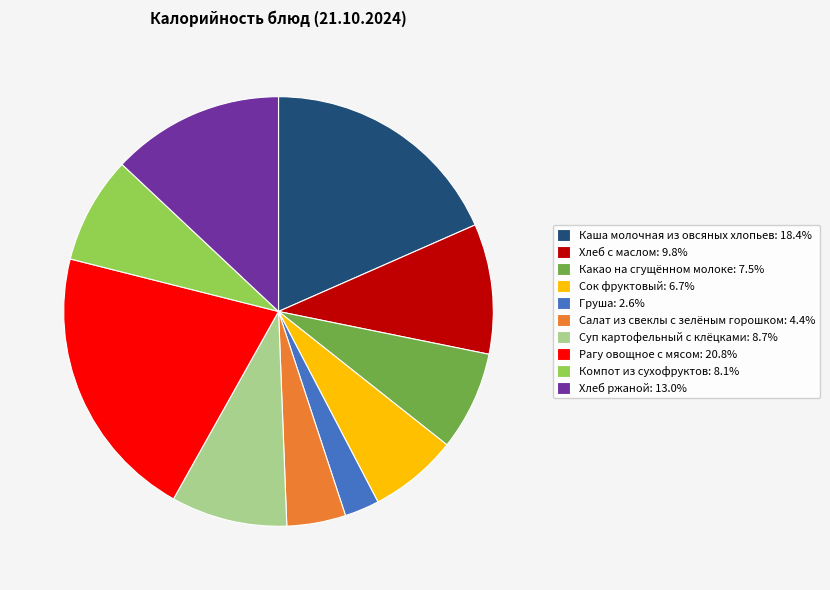

What is the largest slice in the pie chart?

Рагу овощное с мясом